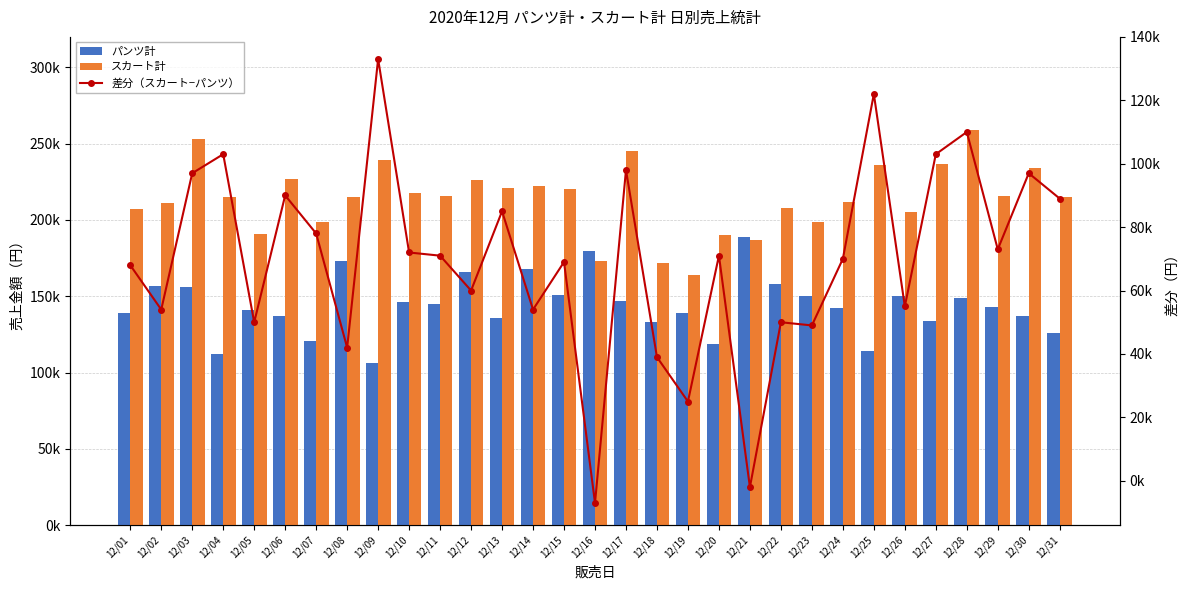

True or false: パンツ計 has a value of 146000 at 12/10.

True